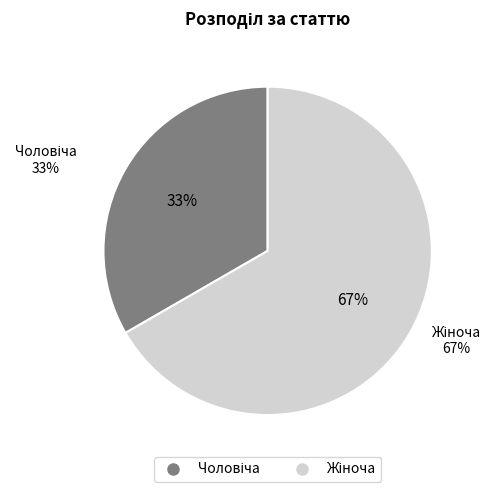

Does Чоловіча account for over 50% of the chart?

No